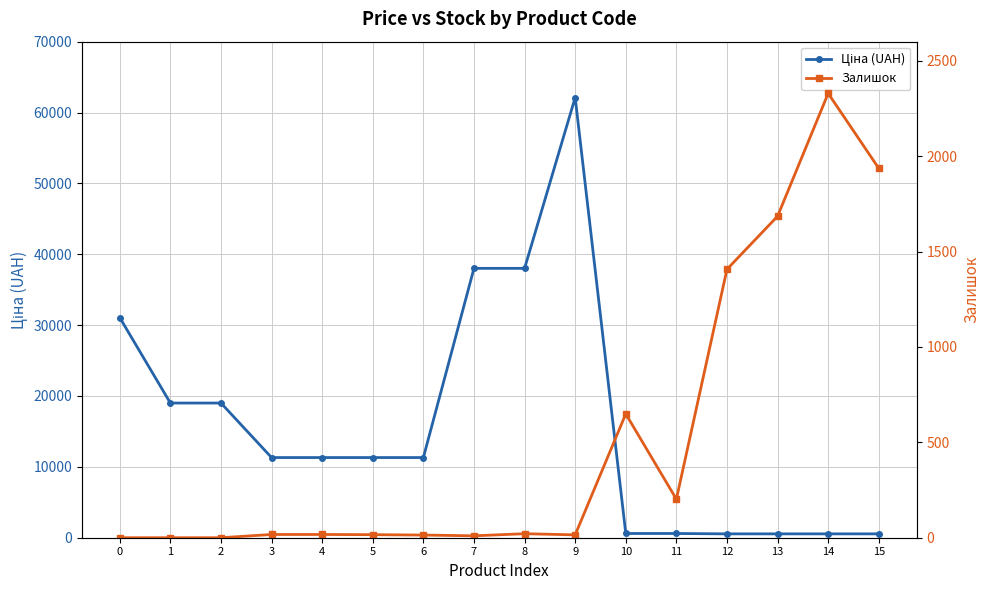

What is the difference between the highest and lowest values at 12?

862.0